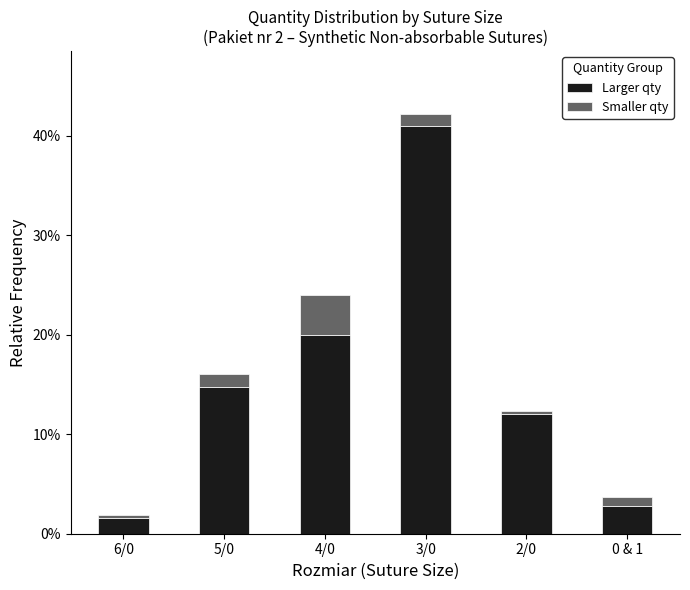

What are all the series names shown in the legend?

Larger qty, Smaller qty